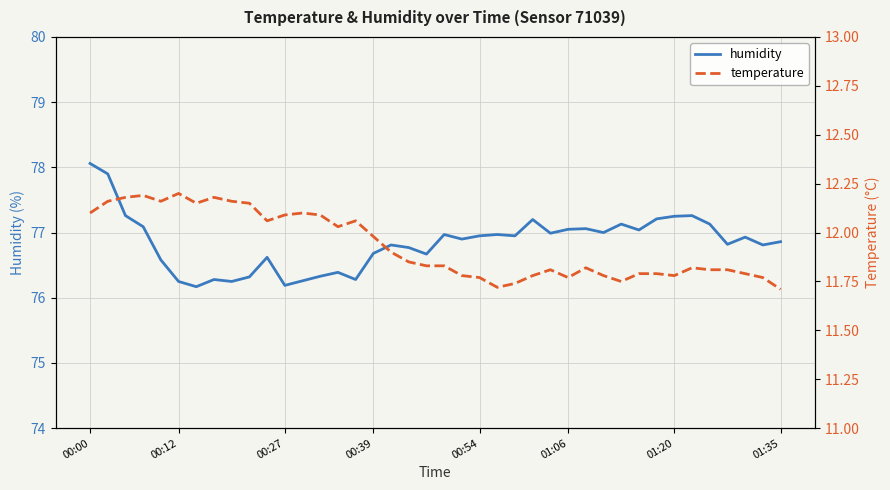

The humidity series shows 77.2 at 25. True or false?

True